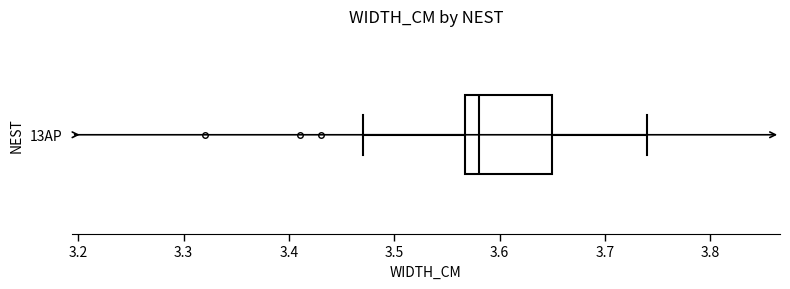

Read this box plot against the x-axis: the position of the median line, the range covered by the box, and the ends of both whiskers. The values are not printed on the chart, so give them approximately, as read against the axis.

median 3.58, box 3.57 to 3.65, whiskers 3.47 to 3.74